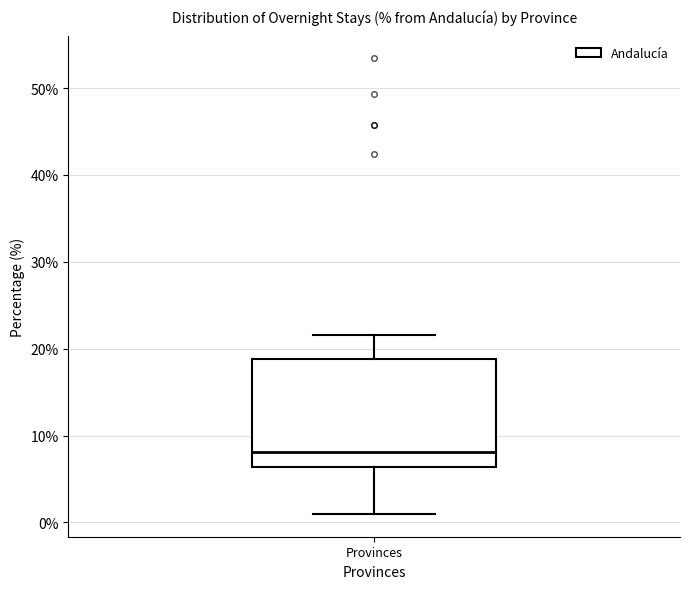

Read this box plot against the y-axis: the position of the median line, the range covered by the box, and the ends of both whiskers. The values are not printed on the chart, so give them approximately, as read against the axis.

median 8, box 6 to 19, whiskers 1 to 22